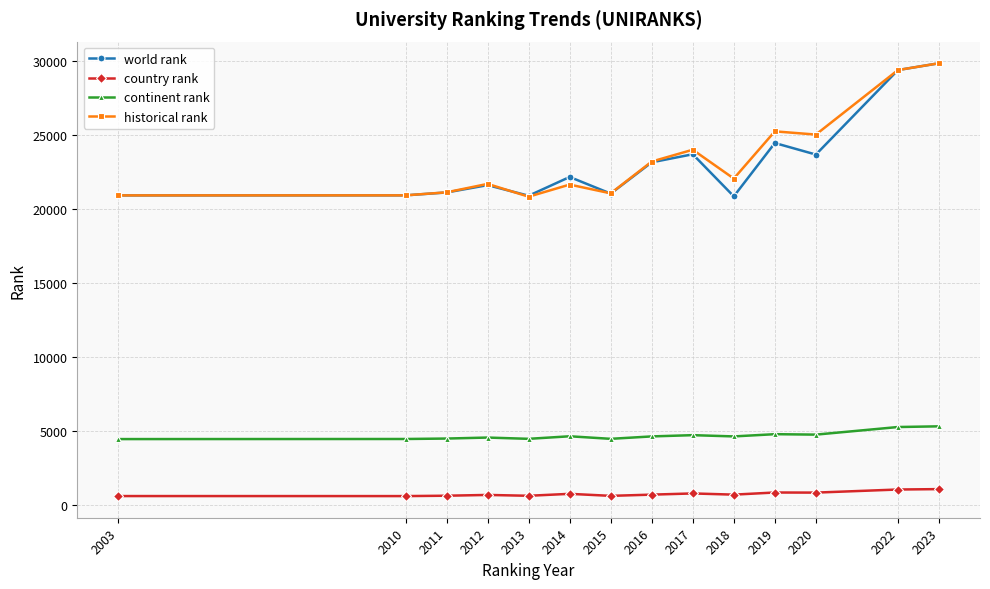

At how many categories does at least one series exceed 5850?

14